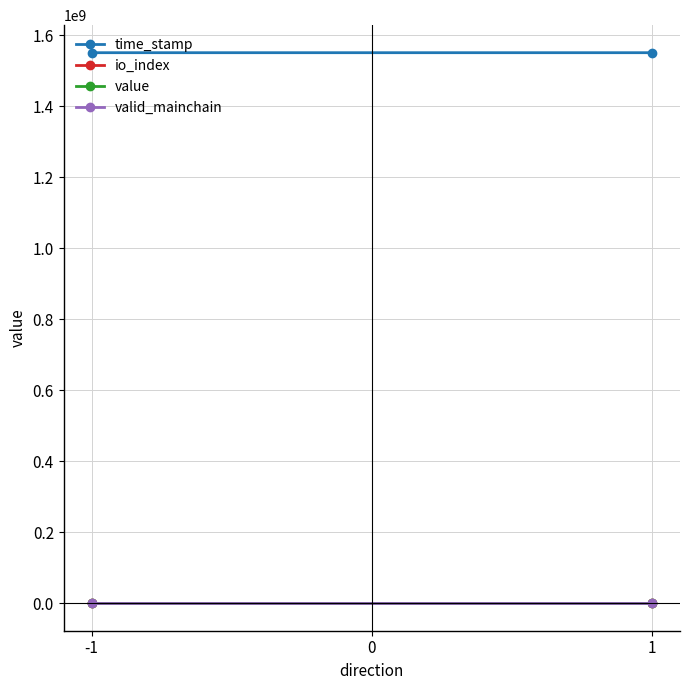

How many distinct data groups are displayed?

4